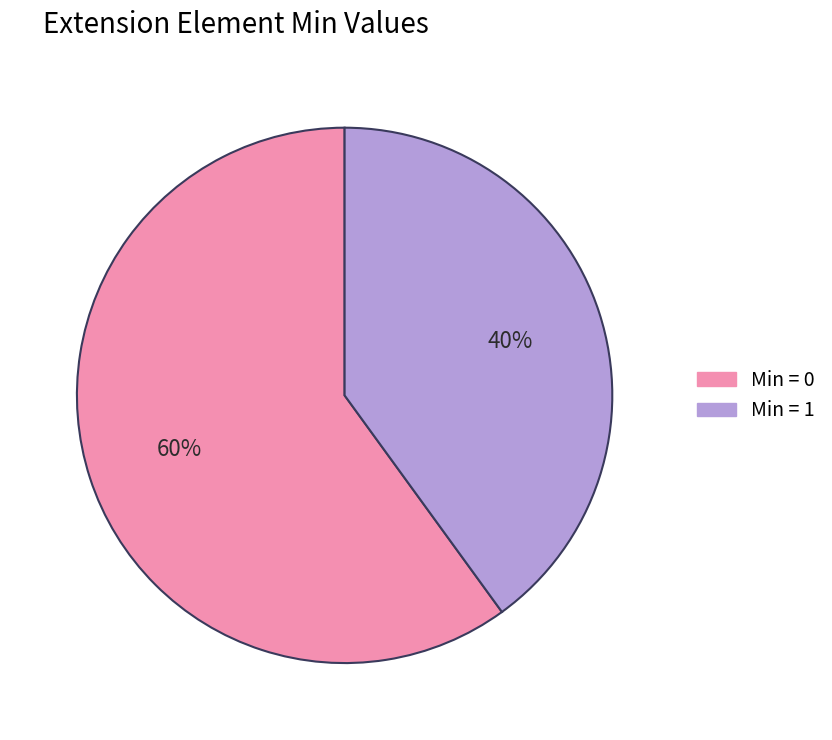

Is there any slice that represents more than half of the pie?

Yes